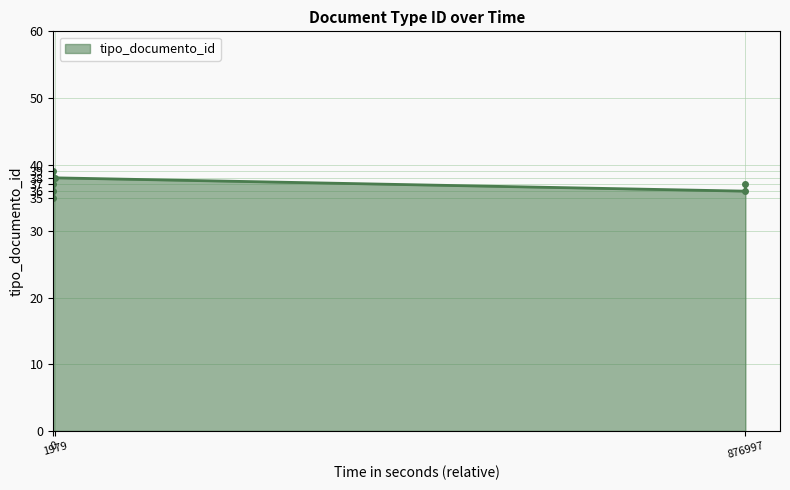

What is the sum of all values?

258